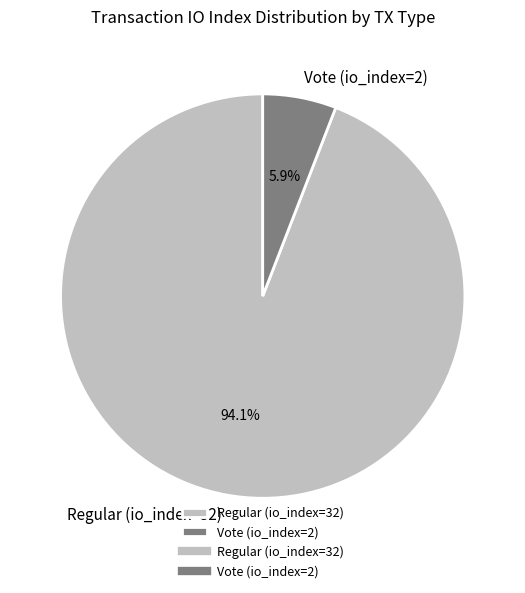

How many slices are in this pie chart?

2